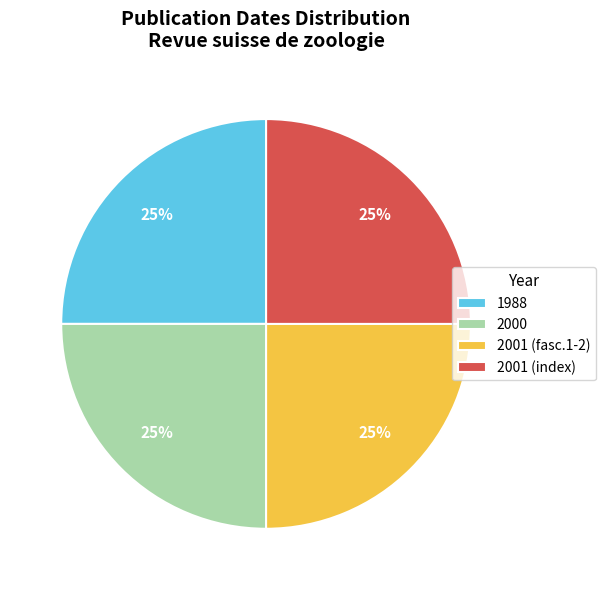

Approximately how many times larger is the value at 1988 compared to 2001 (index)?

1.0